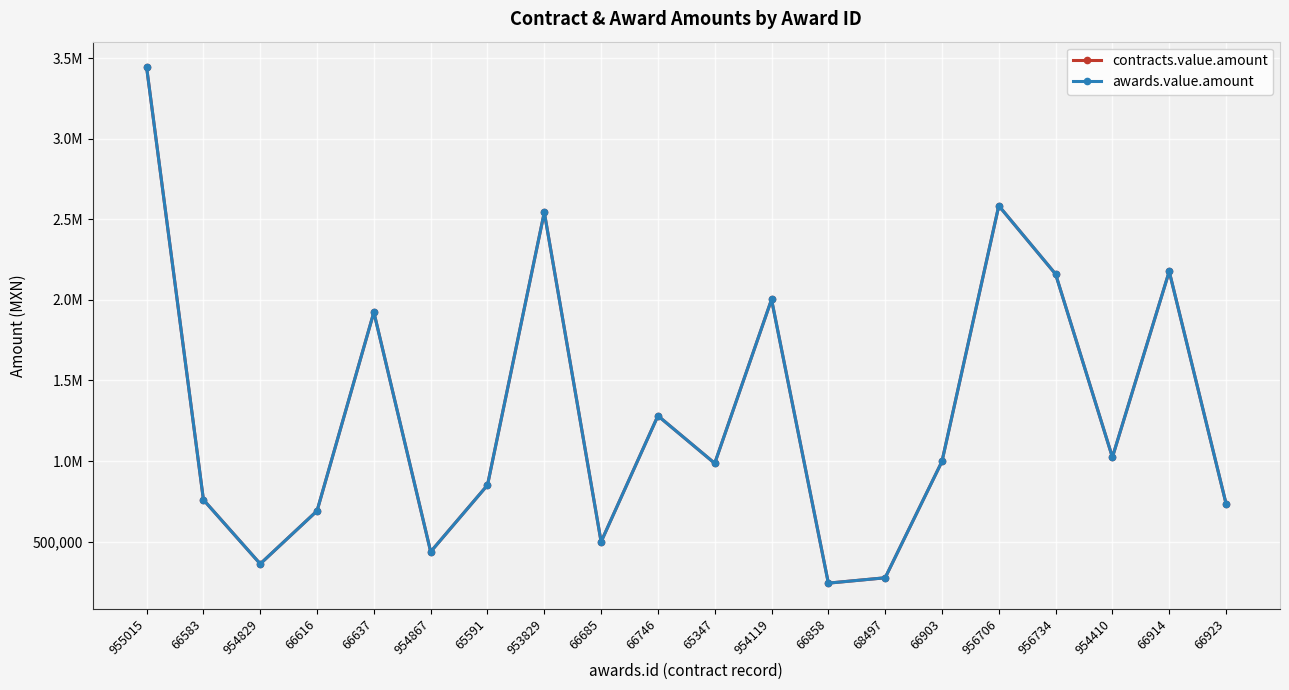

At which category does awards.value.amount reach its first local peak?

66637